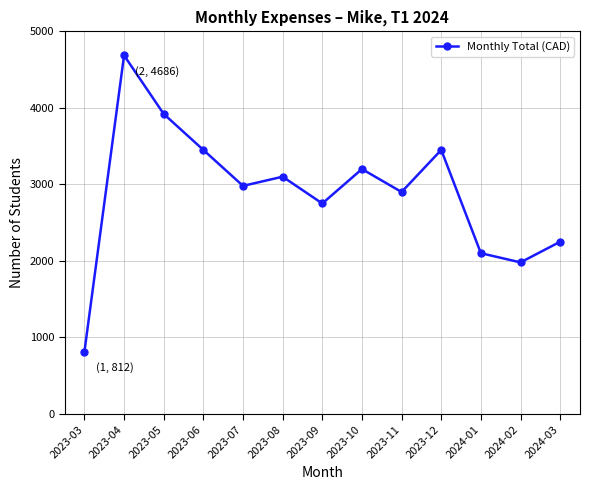

What is the label of the 6th point from the right?

2023-10